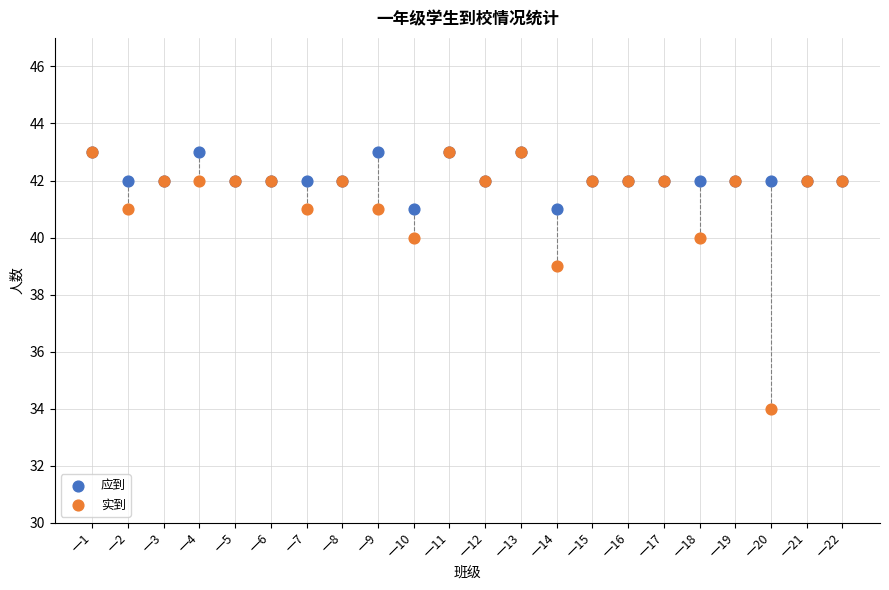

In the 实到 series, what Y value is closest to 38?

39